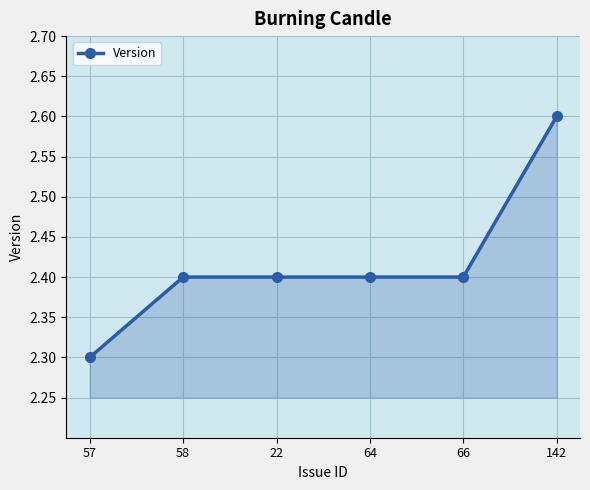

Does the chart have visible grid lines?

Yes